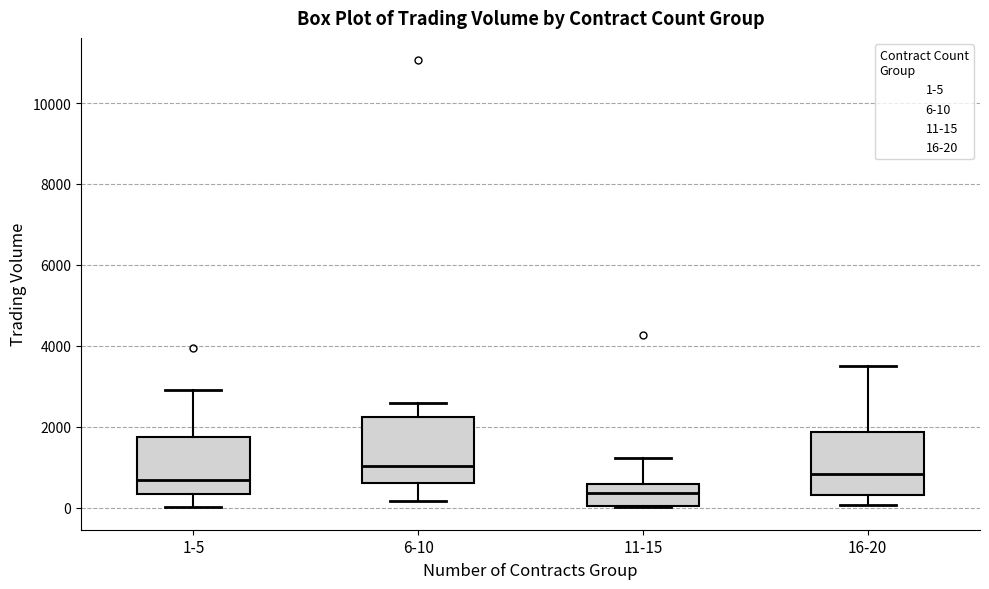

Which box has the lowest median line?

11-15